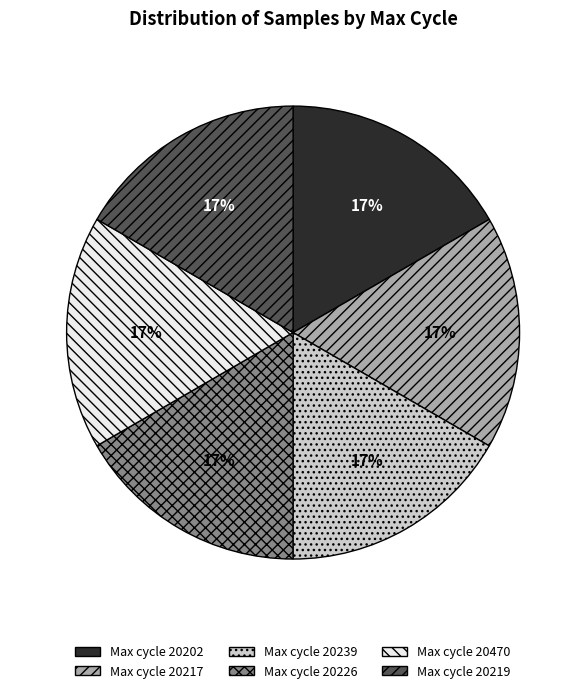

Approximately how many times larger is the value at Max cycle 20226 compared to Max cycle 20202?

1.0